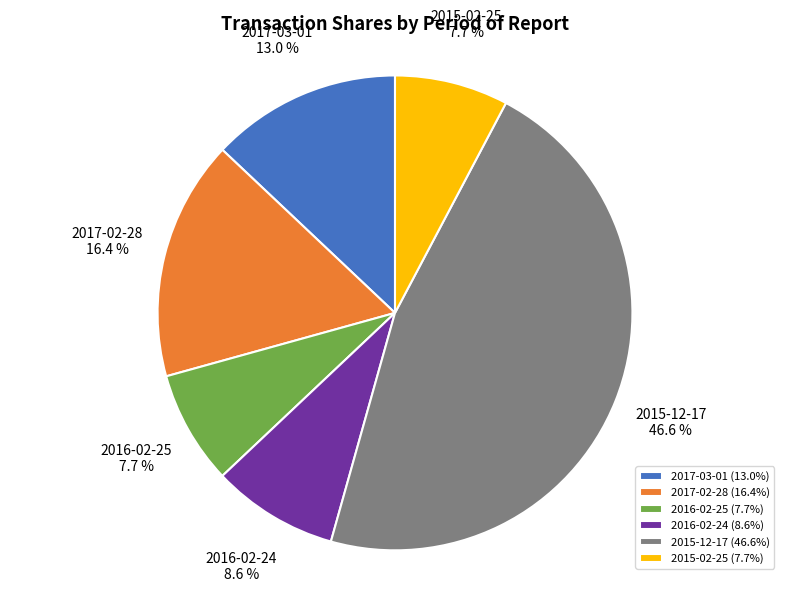

Which has a higher value, 2016-02-25 or 2017-03-01?

2017-03-01